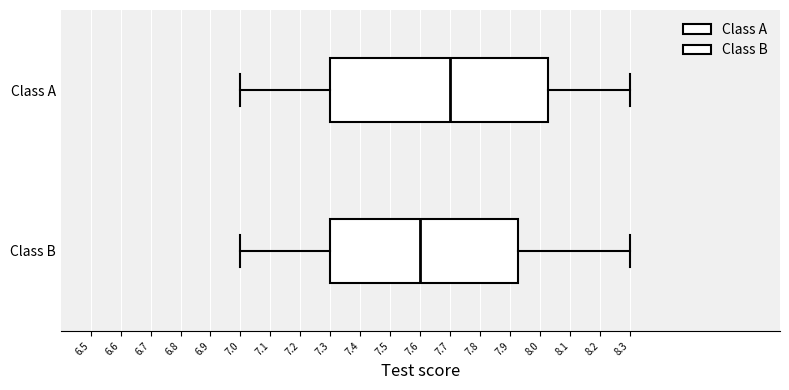

Reading bottom to top, read every box against the x-axis: the position of its median line, the range the box covers, and the ends of its whiskers. The values are not printed on the chart, so give them approximately, as read against the axis.

Class B: median 7.60, box 7.30 to 7.93, whiskers 7.00 to 8.30
Class A: median 7.70, box 7.30 to 8.03, whiskers 7.00 to 8.30